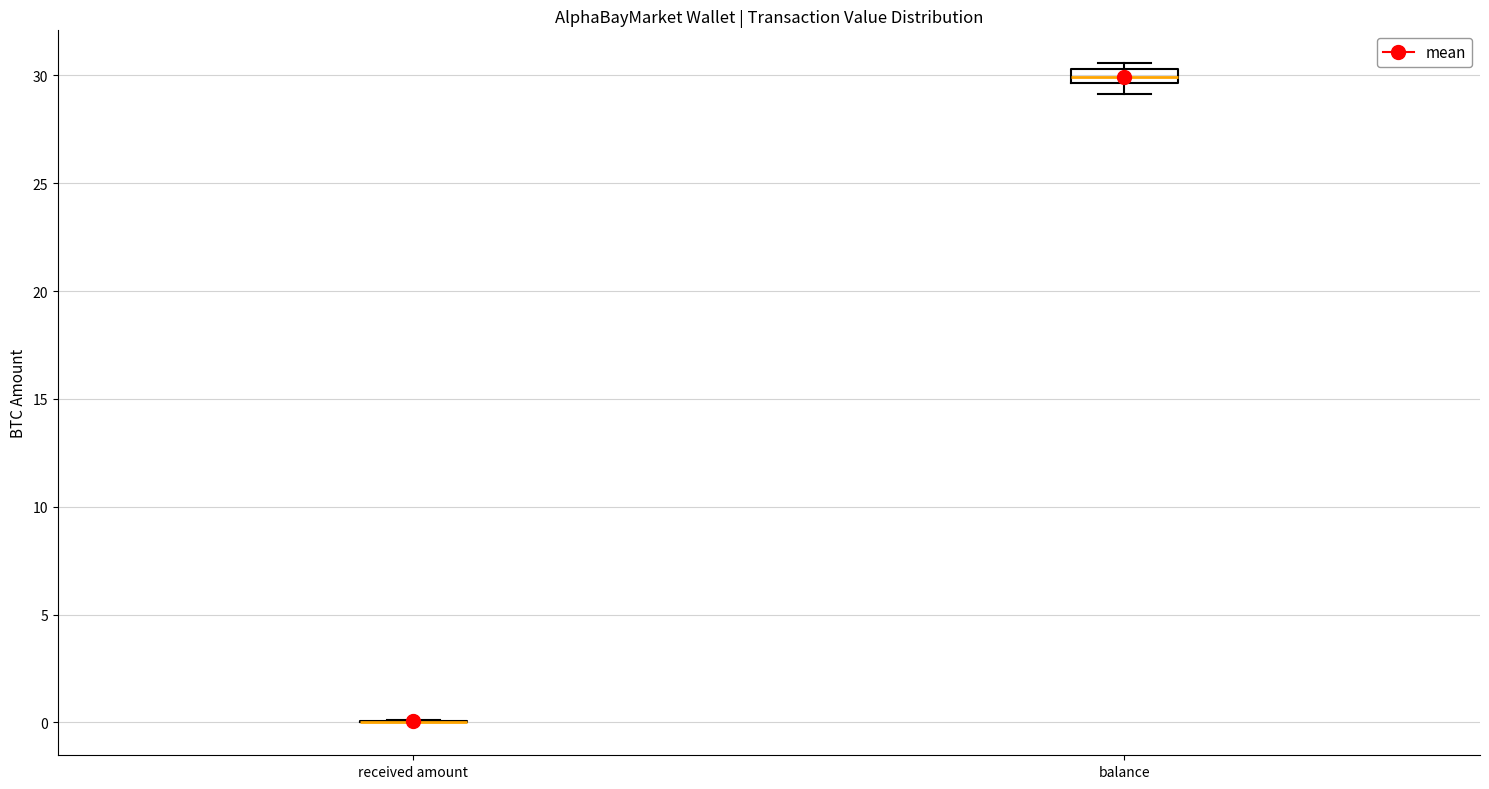

Where does the median line of the box for balance sit on the y-axis? The values are not printed on the chart, so give them approximately, as read against the axis.

30.0